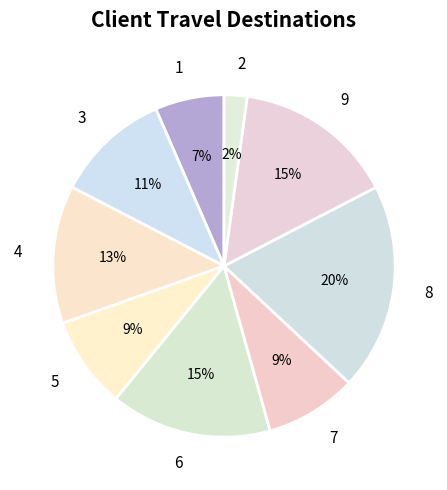

How many slices are in this pie chart?

9